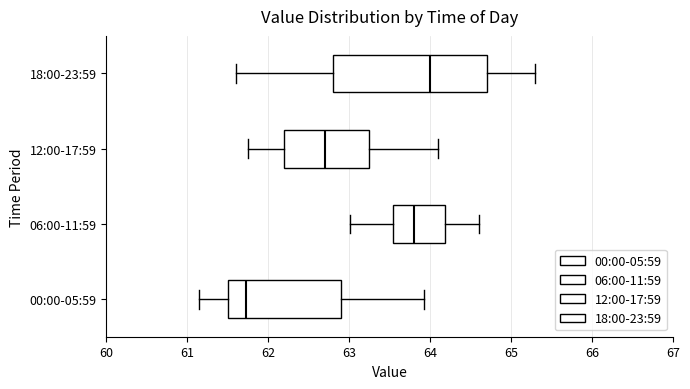

Which box is the widest, from its left edge to its right edge?

18:00-23:59